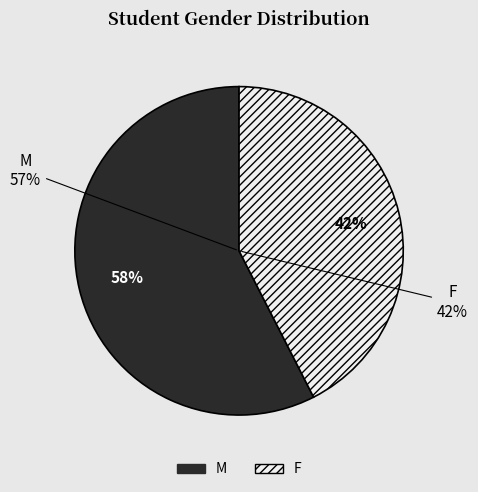

Count the number of slices in the pie.

2